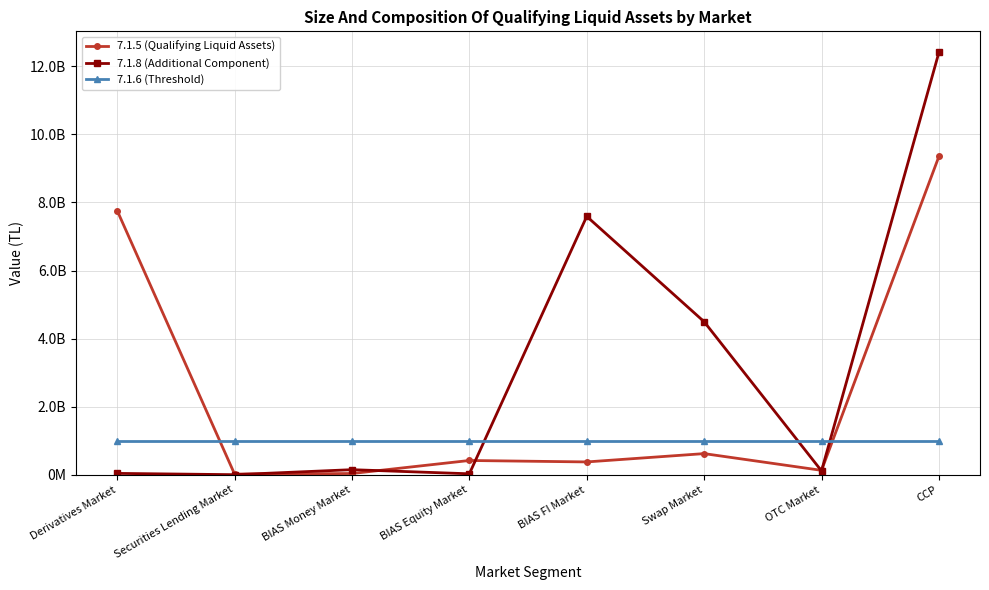

At which label does 7.1.5 (Qualifying Liquid Assets) reach its peak?

CCP